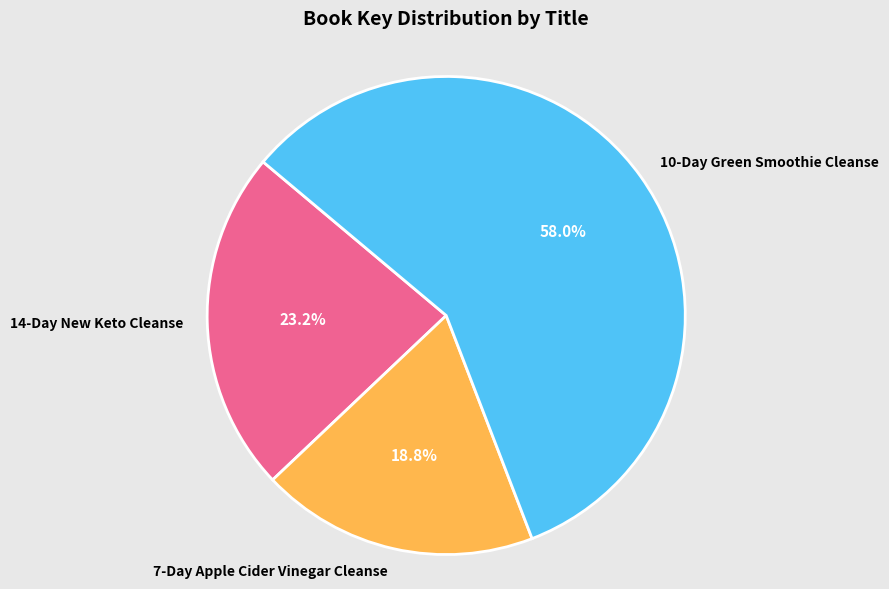

Which category has the smallest portion of the pie?

7-Day Apple Cider Vinegar Cleanse